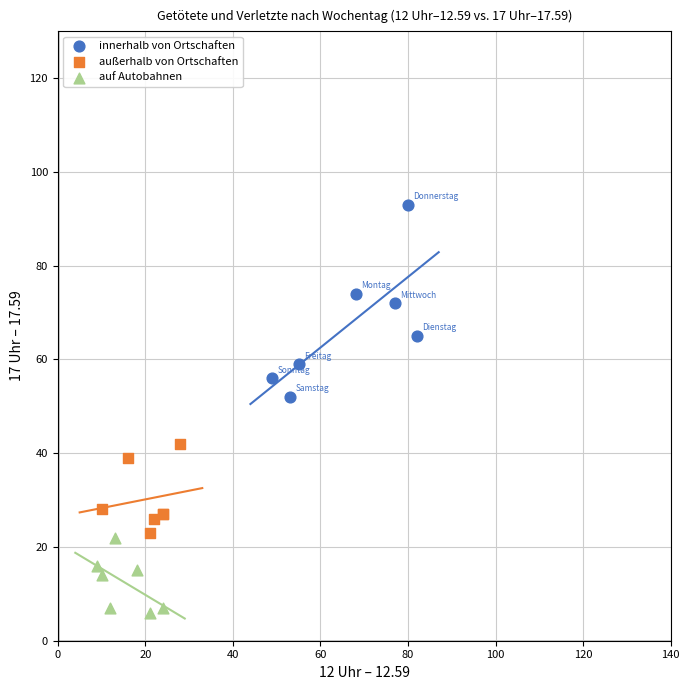

Which series reaches the minimum Y coordinate?

auf Autobahnen